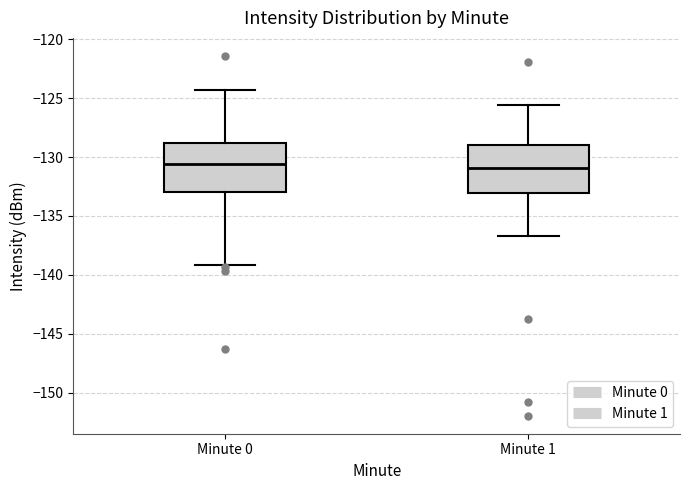

Reading left to right, transcribe this box plot: for each box, give where its median line is, the range the box spans, and where its two whiskers end, as read against the y-axis. The values are not printed on the chart, so give them approximately, as read against the axis.

Minute 0: median -130.5, box -133.0 to -129.0, whiskers -139.0 to -124.5
Minute 1: median -131.0, box -133.0 to -129.0, whiskers -136.5 to -125.5